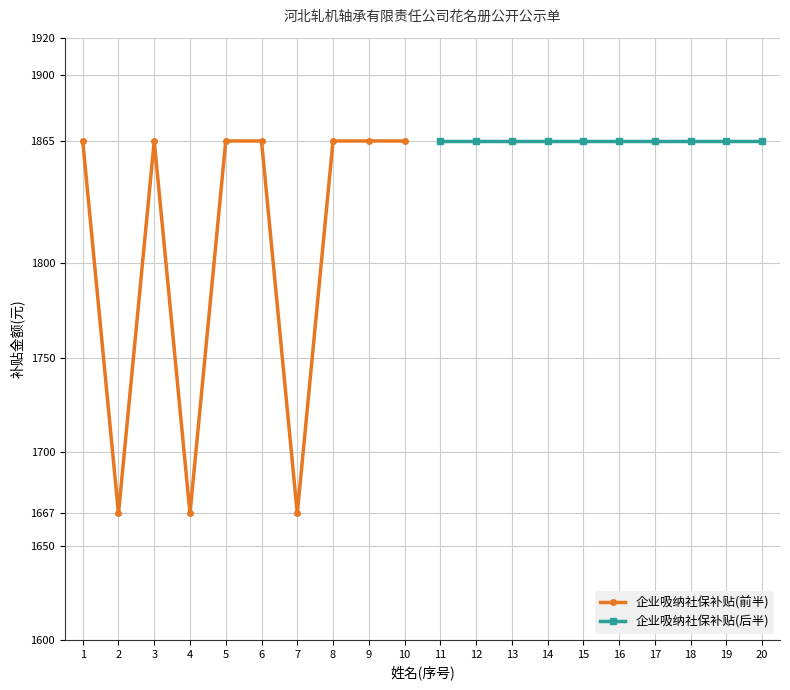

What is the value of the 企业吸纳社保补贴(后半) point at the 2nd from the left?

1865.1